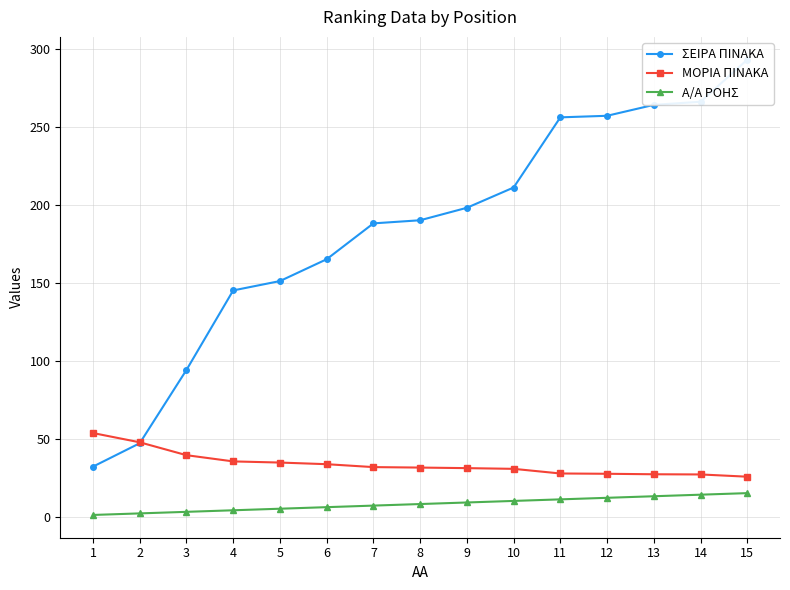

How many series are shown in this chart?

3